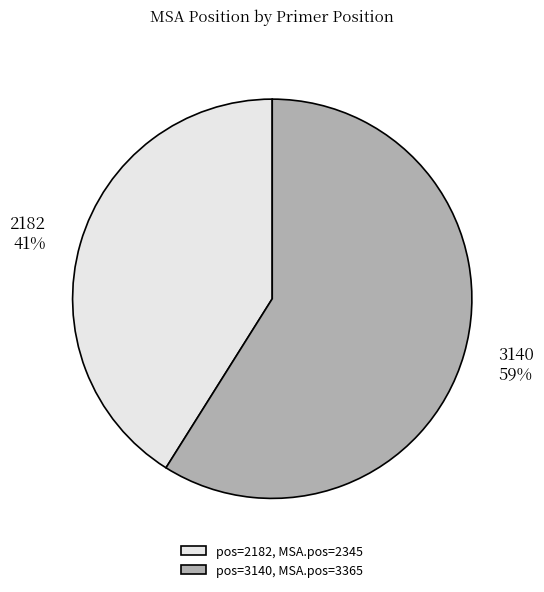

To the nearest percent, what is the average slice percentage?

50%